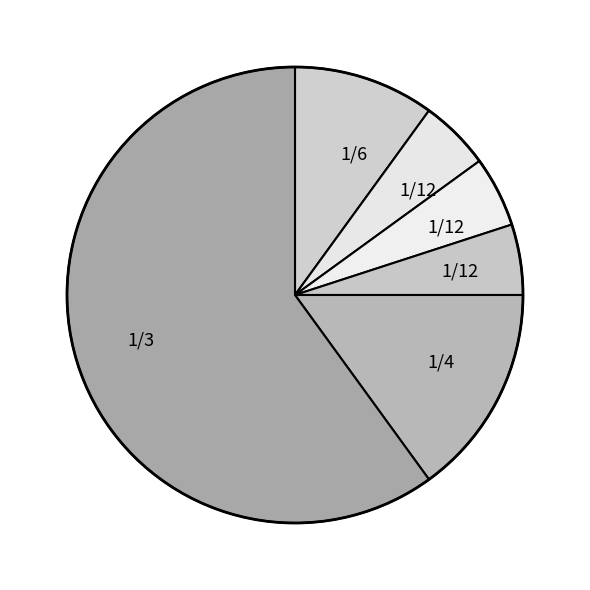

Rank the categories by value from lowest to highest.

1/12, 1/12, 1/12, 1/6, 1/4, 1/3